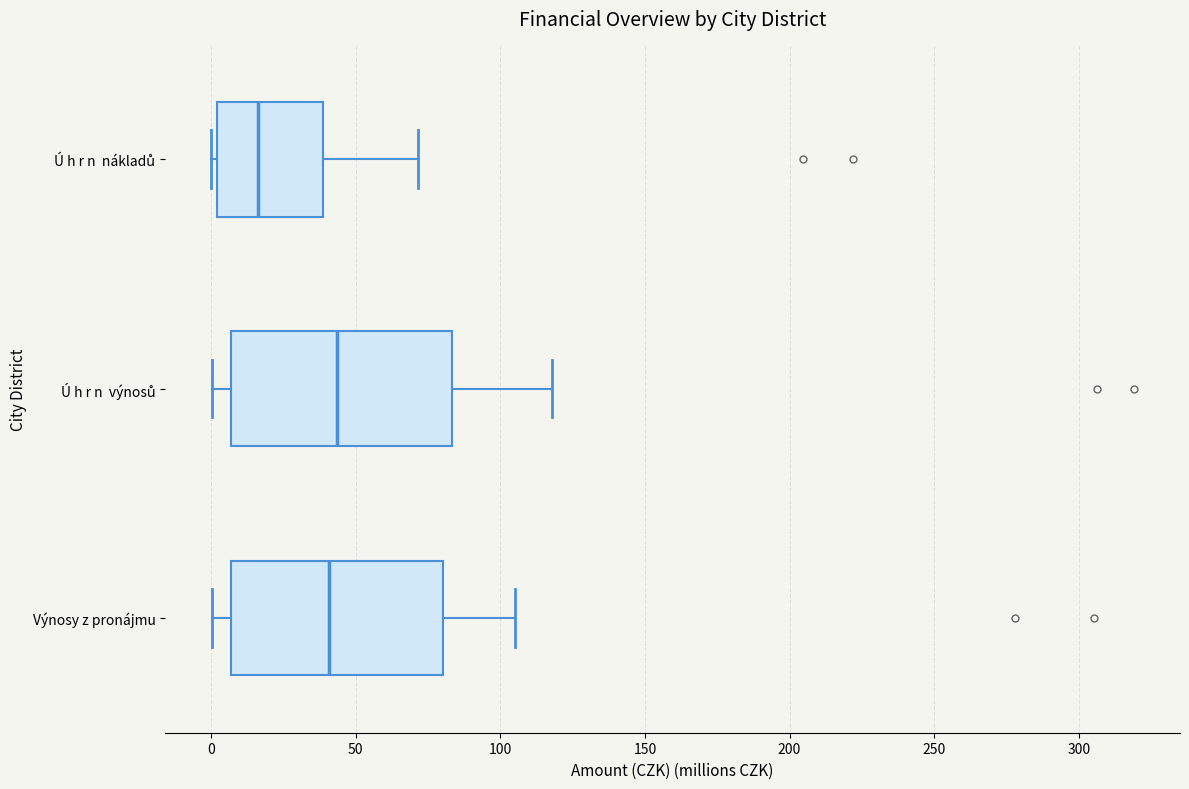

Reading bottom to top, read every box against the x-axis: the position of its median line, the range the box covers, and the ends of its whiskers. The values are not printed on the chart, so give them approximately, as read against the axis.

Výnosy z pronájmu: median 40, box 5 to 80, whiskers 0 to 105
Ú h r n výnosů: median 45, box 5 to 85, whiskers 0 to 120
Ú h r n nákladů: median 15, box 0 to 40, whiskers 0 (just left of the box's left edge) to 70